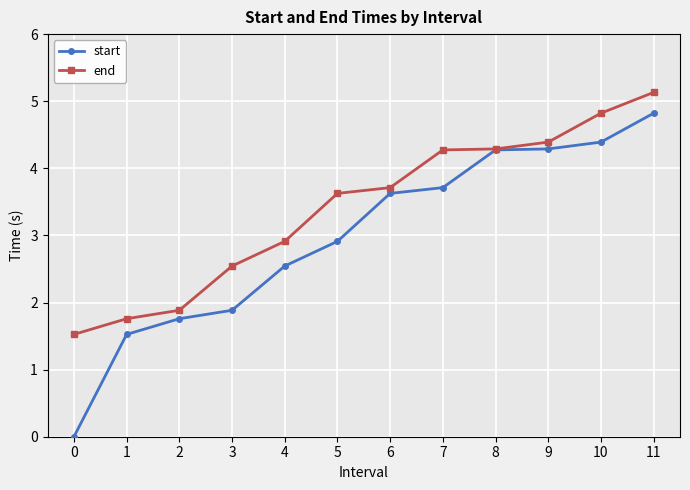

Which series has the widest spread of values?

start